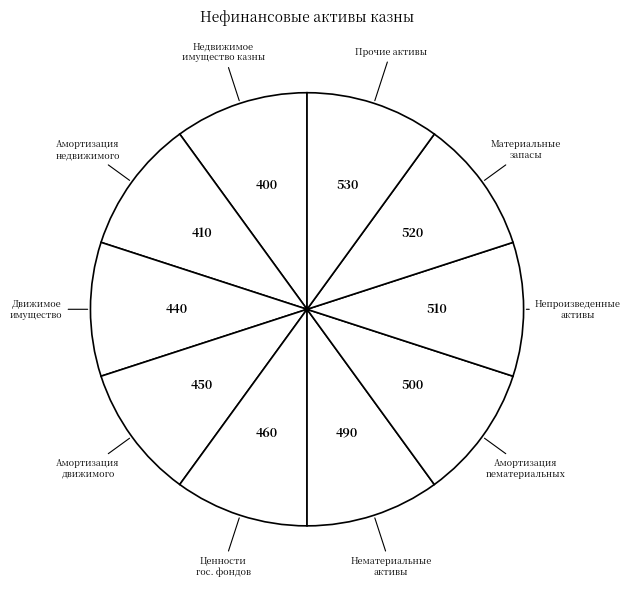

How many segments does this pie chart have?

10